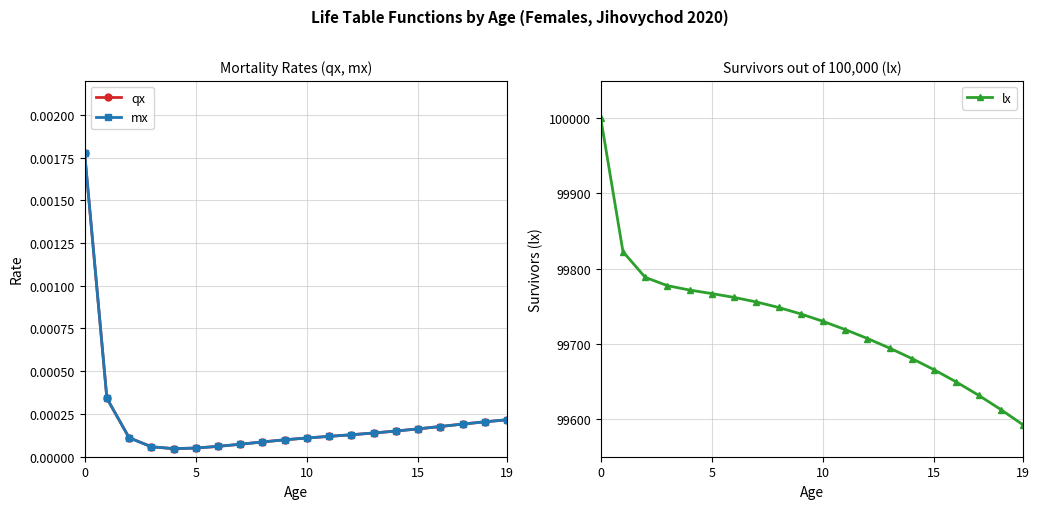

In qx, how many points are lower than both neighbors (excluding endpoints)?

1